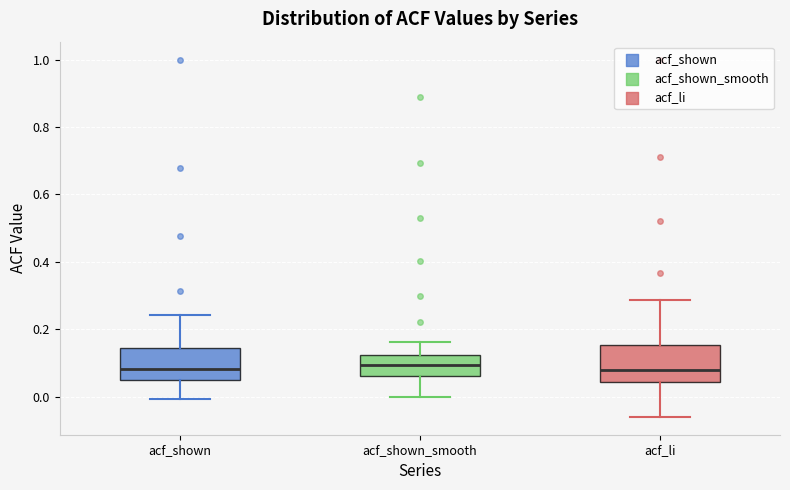

Reading left to right, transcribe this box plot: for each box, give where its median line is, the range the box spans, and where its two whiskers end, as read against the y-axis. The values are not printed on the chart, so give them approximately, as read against the axis.

acf_shown: median 0.08, box 0.04 to 0.14, whiskers 0.00 to 0.24
acf_shown_smooth: median 0.10, box 0.06 to 0.12, whiskers 0.00 to 0.16
acf_li: median 0.08, box 0.04 to 0.16, whiskers -0.06 to 0.28